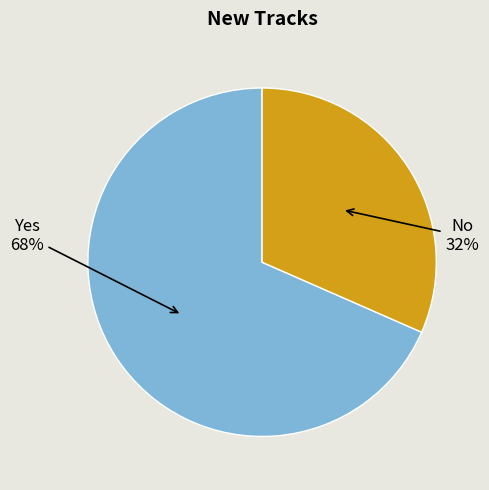

To the nearest percent, what is the average slice percentage?

50%